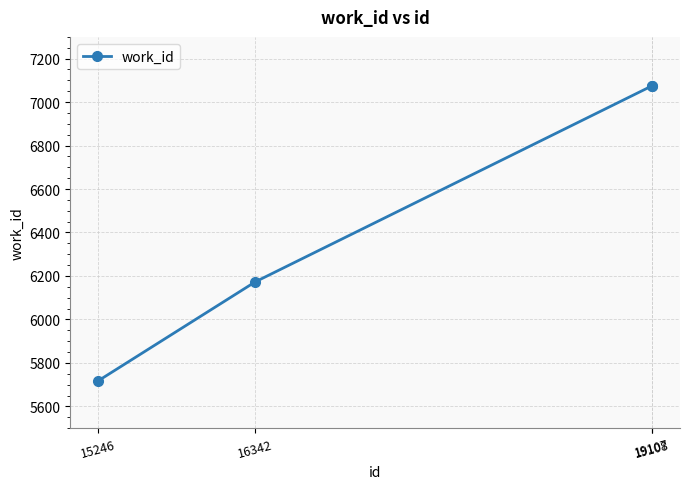

Is this an area chart (filled region under the line)?

No